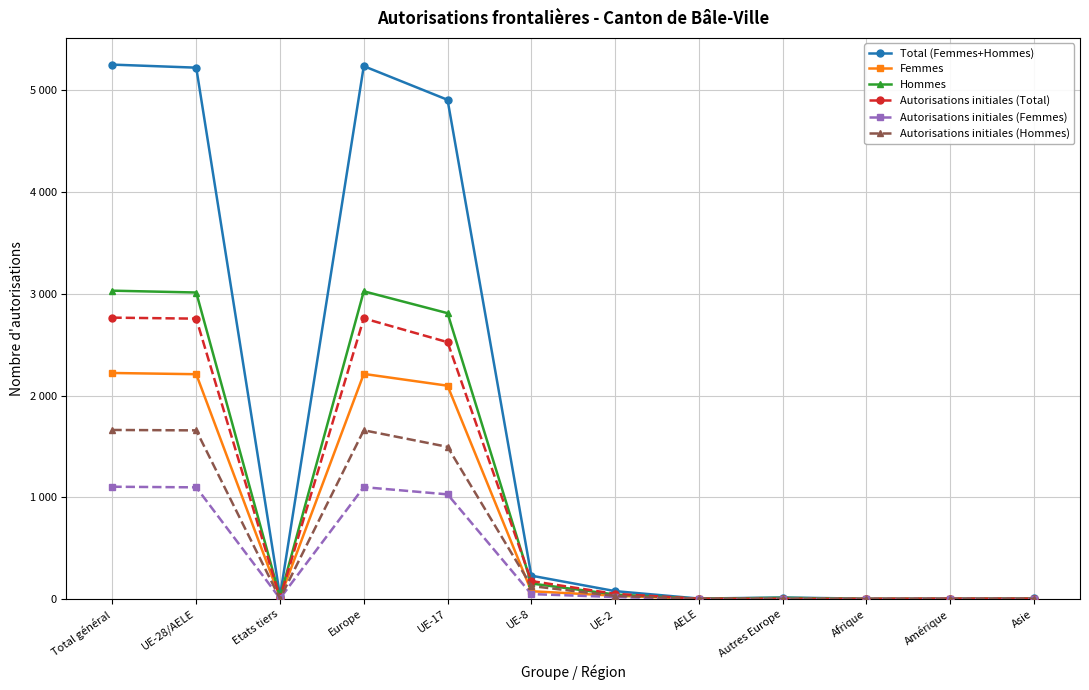

What are all the series names shown in the legend?

Total (Femmes+Hommes), Femmes, Hommes, Autorisations initiales (Total), Autorisations initiales (Femmes), Autorisations initiales (Hommes)